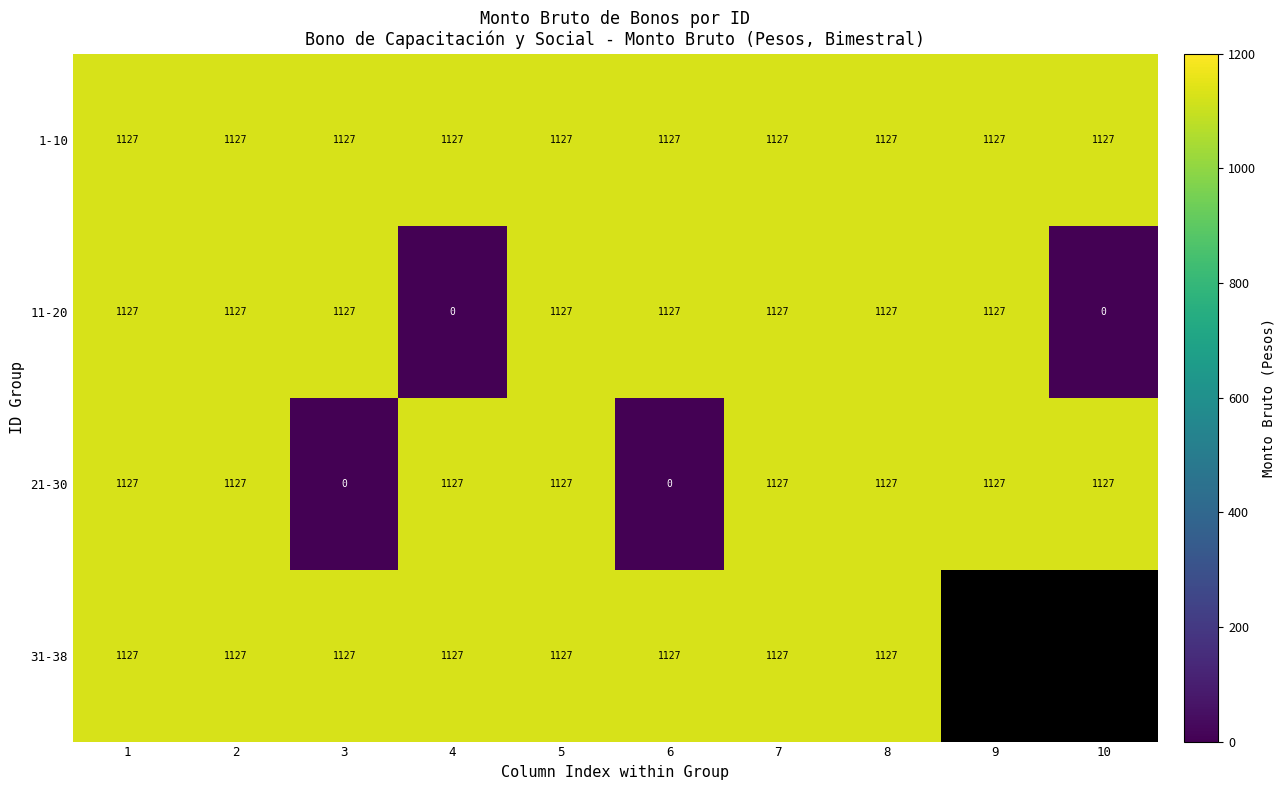

At how many categories does at least one series exceed 461?

10